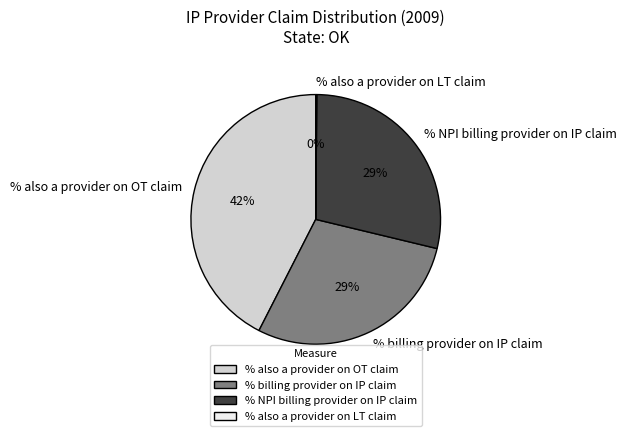

Is there a majority slice in this chart?

No